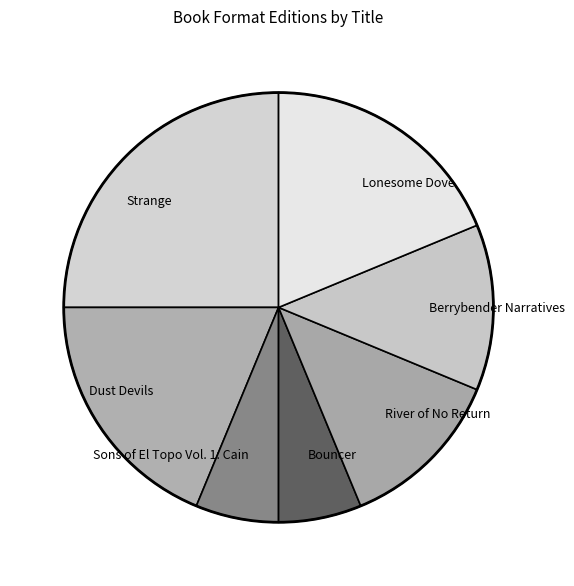

Is it true that Sons of El Topo Vol. 1: Cain is 6% of the pie?

True